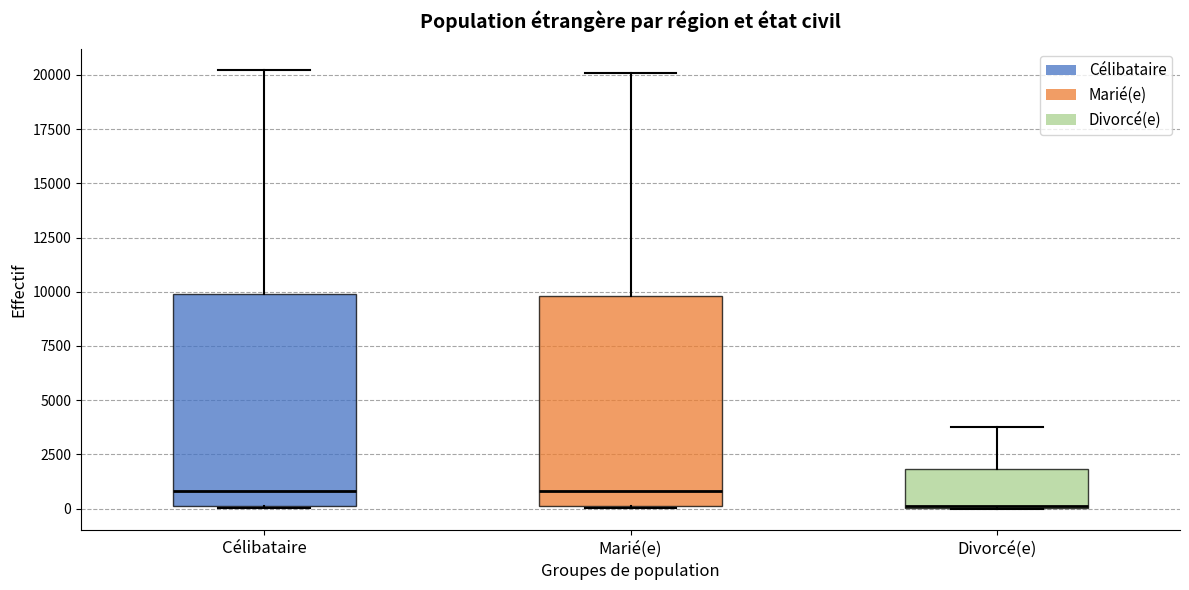

Reading left to right, transcribe this box plot: for each box, give where its median line is, the range the box spans, and where its two whiskers end, as read against the y-axis. The values are not printed on the chart, so give them approximately, as read against the axis.

Célibataire: median 1000, box 0 to 10000, whiskers 0 to 20000
Marié(e): median 1000, box 0 to 10000, whiskers 0 to 20000
Divorcé(e): median 0, box 0 to 2000, whiskers 0 to 4000